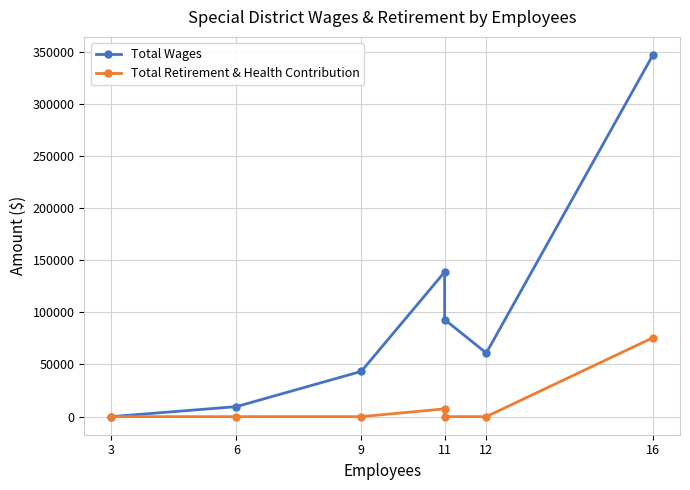

At which category does Total Wages reach its first local peak?

11